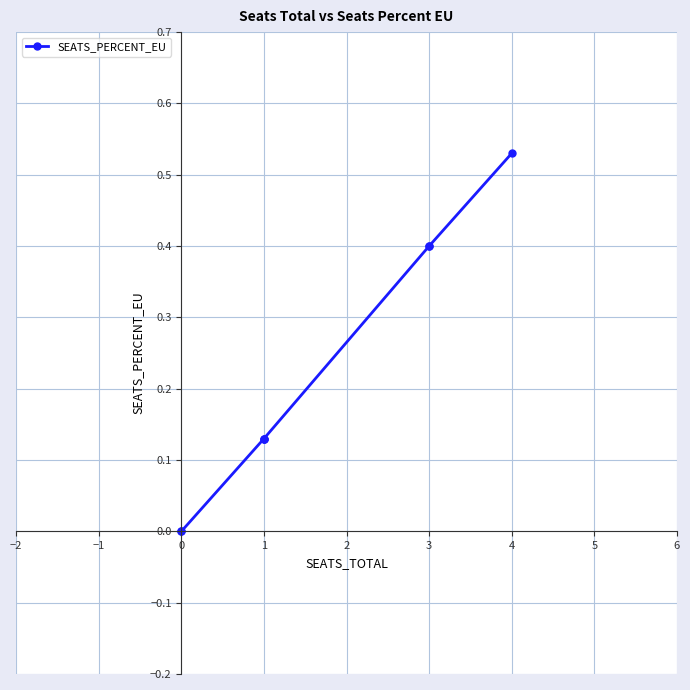

The value at 3 is 0.2. True or false?

False